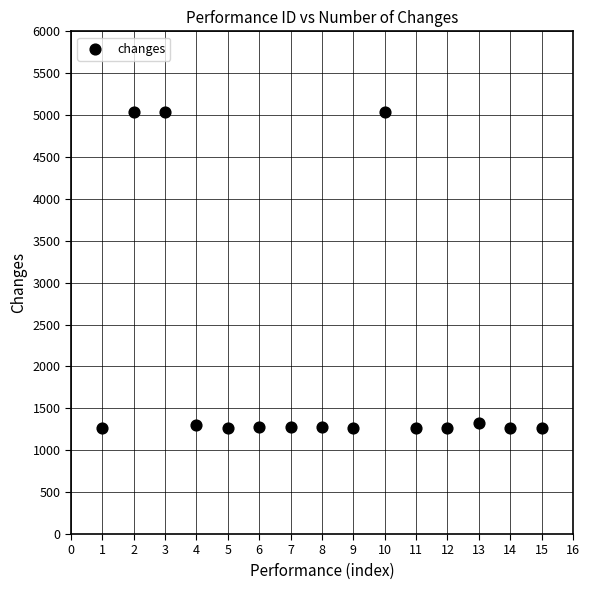

What is the range of X values (max minus min)?

14